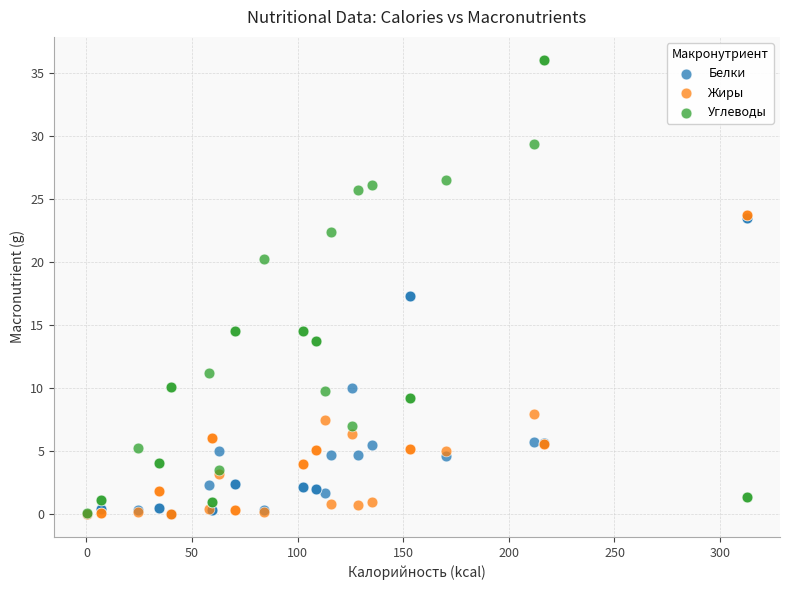

Which series reaches the maximum Y coordinate?

Углеводы